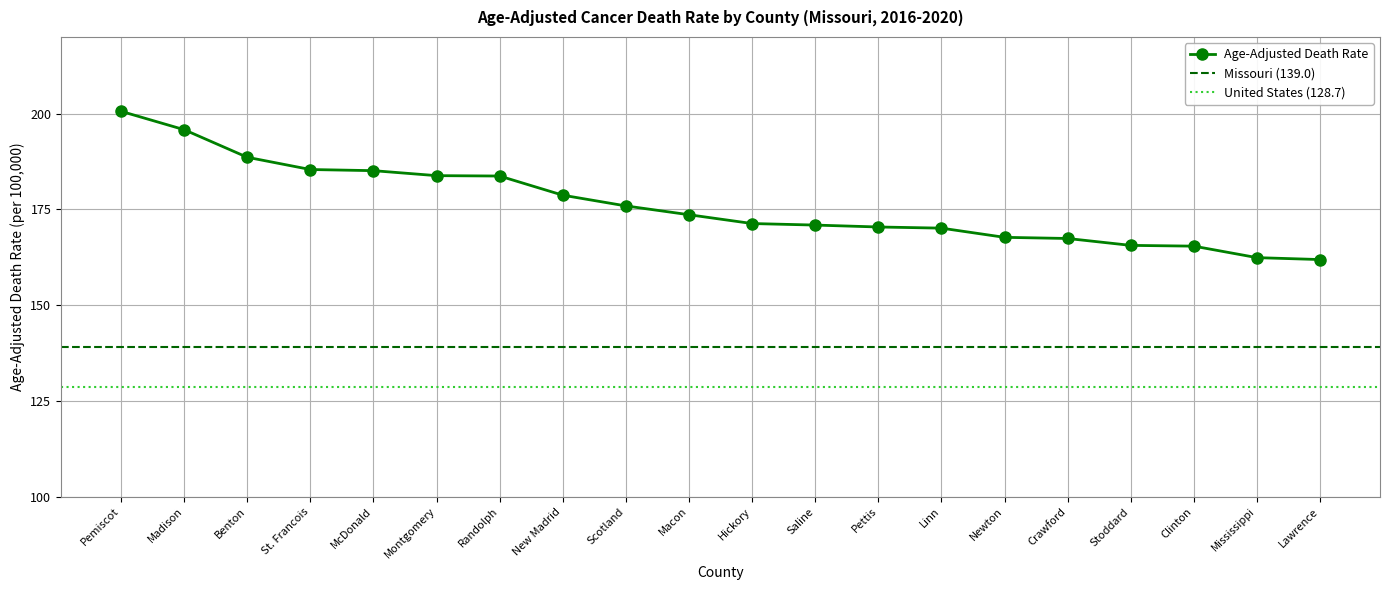

Approximately how many times larger is the value at Hickory compared to Saline?

1.0